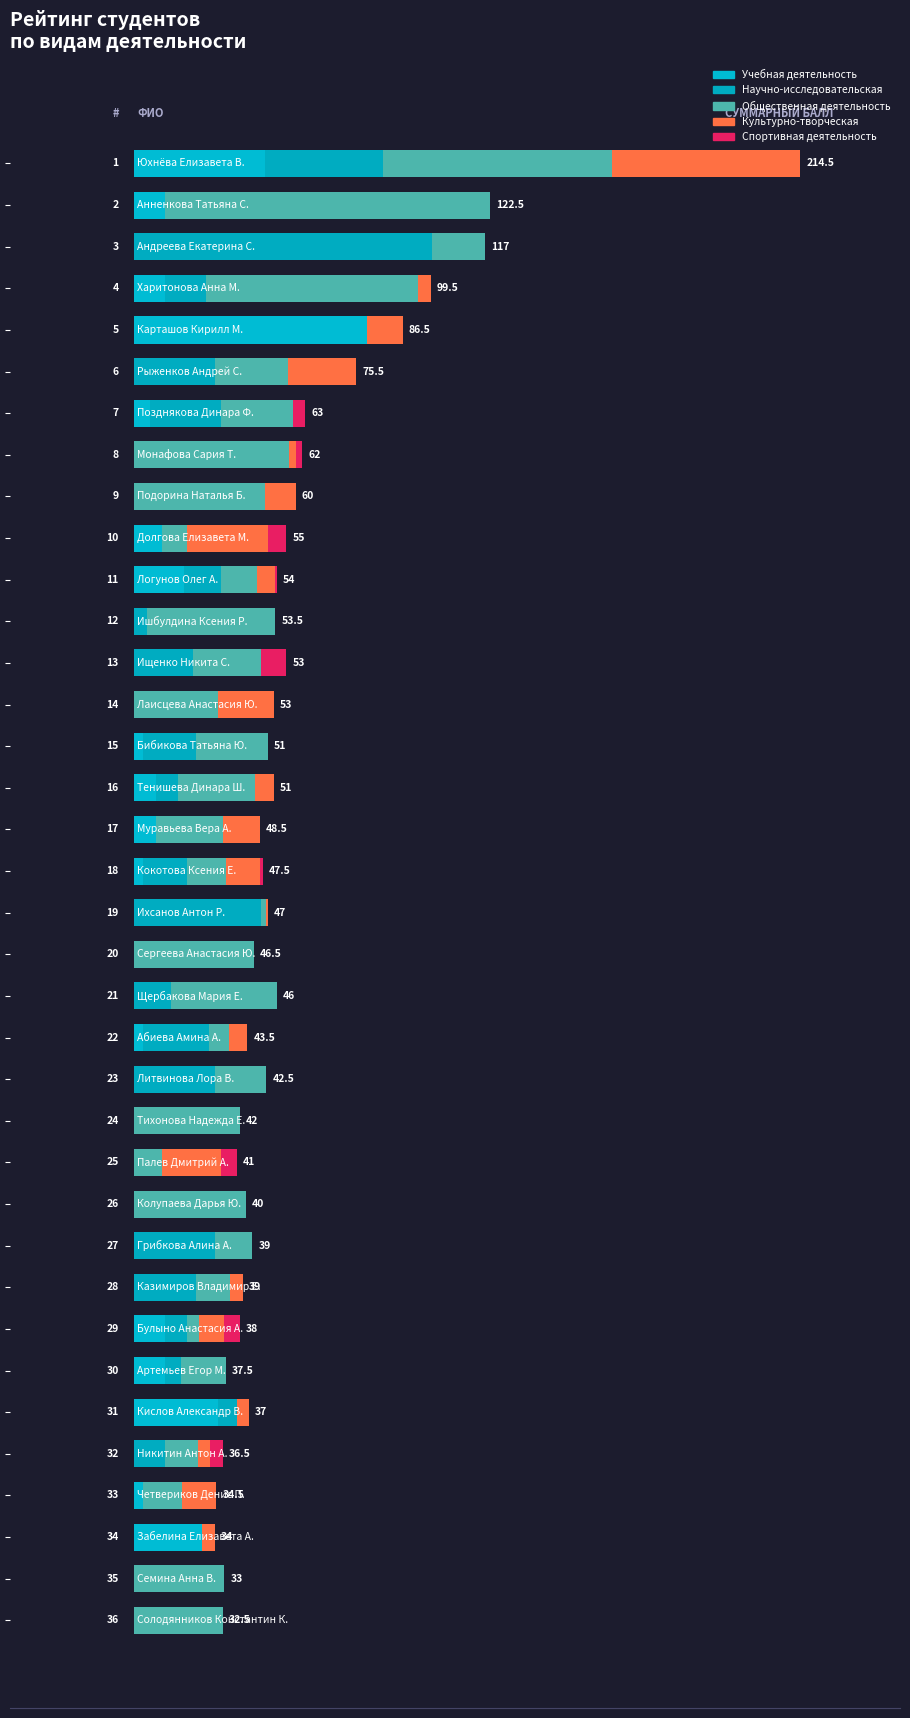

What is the label of the 19th bar from the right?

17